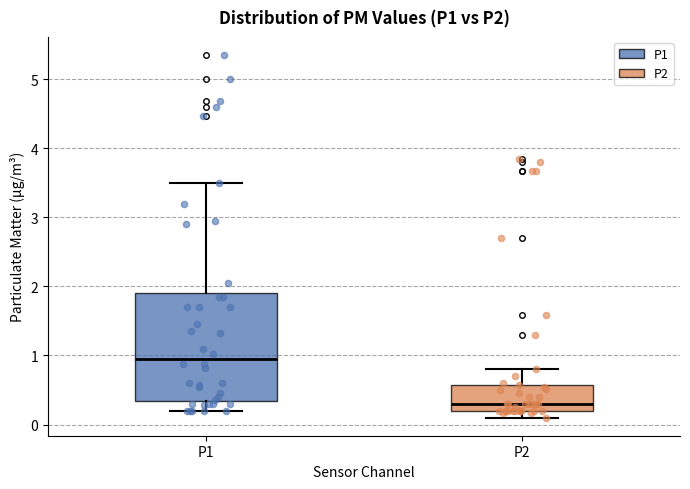

Reading left to right, read every box against the y-axis: the position of its median line, the range the box covers, and the ends of its whiskers. The values are not printed on the chart, so give them approximately, as read against the axis.

P1: median 1.0, box 0.3 to 1.9, whiskers 0.2 to 3.5
P2: median 0.3, box 0.2 to 0.6, whiskers 0.1 to 0.8